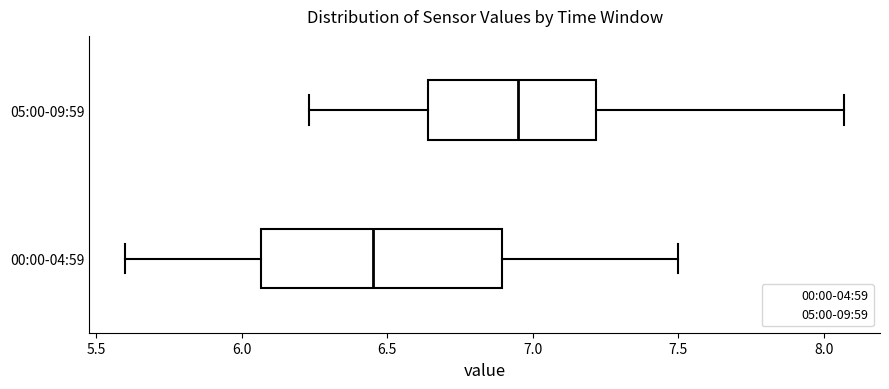

Which box is the widest, from its left edge to its right edge?

00:00-04:59